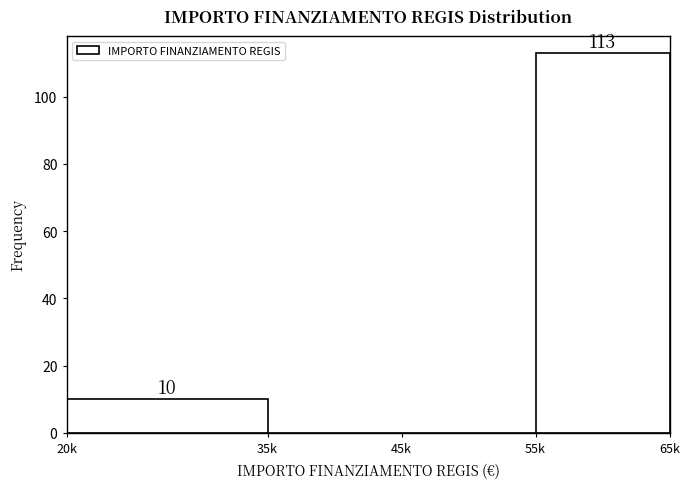

Reading left to right, list all the values displayed in this chart.

20k=10	35k=0	45k=0	55k=113